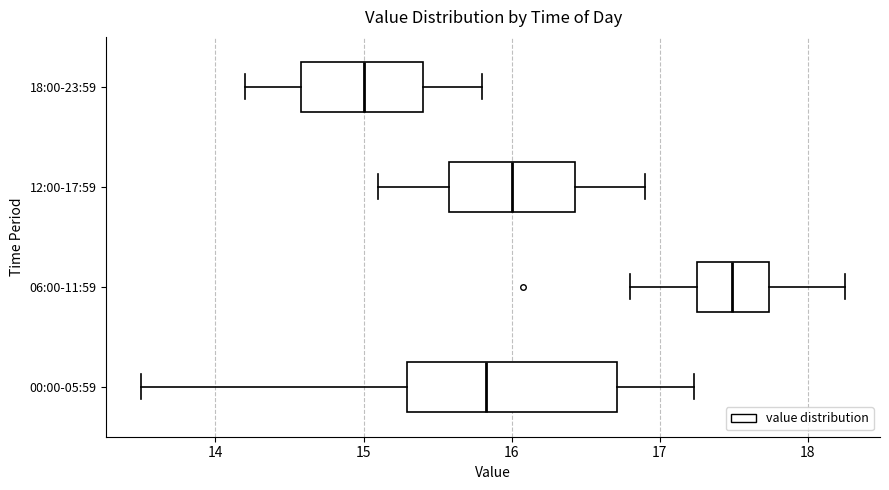

Which box is the widest, from its left edge to its right edge?

00:00-05:59